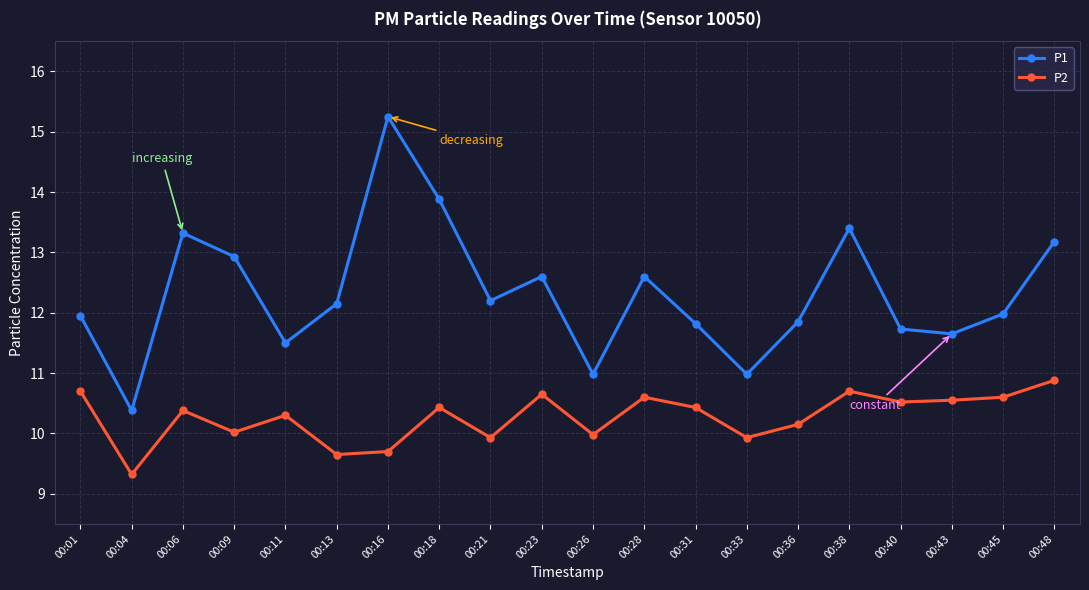

In P1, how many points are higher than both neighbors (excluding endpoints)?

5